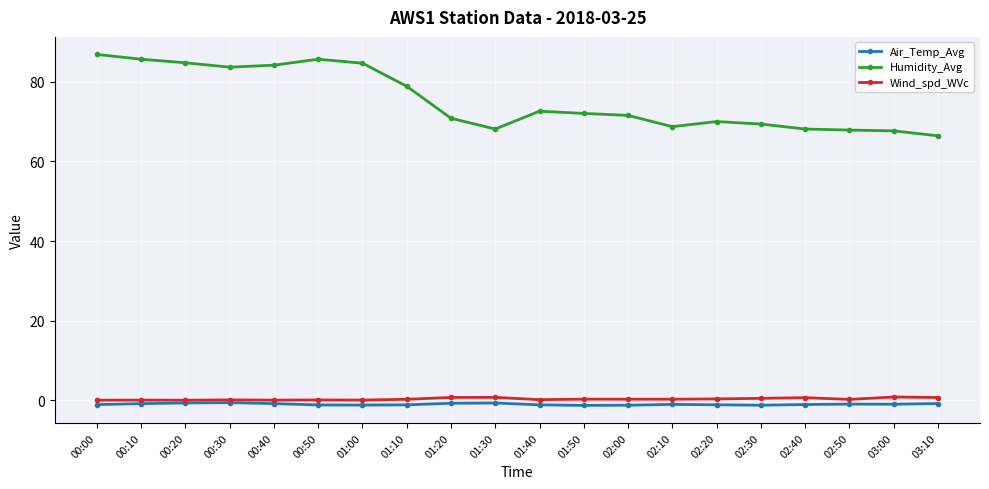

Is the value of Air_Temp_Avg at 02:20 greater than the value of Humidity_Avg at 00:40?

No